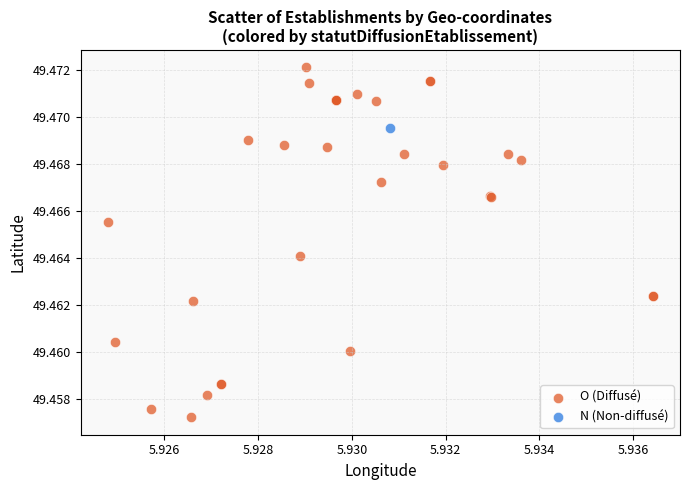

What are all the series names shown in the legend?

O (Diffusé), N (Non-diffusé)